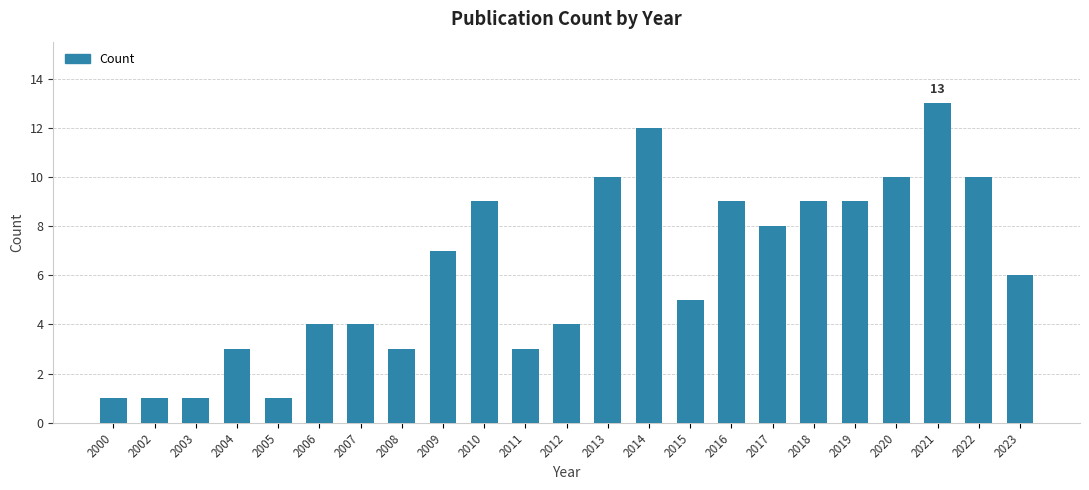

At which category does the chart reach its peak across all series?

2021